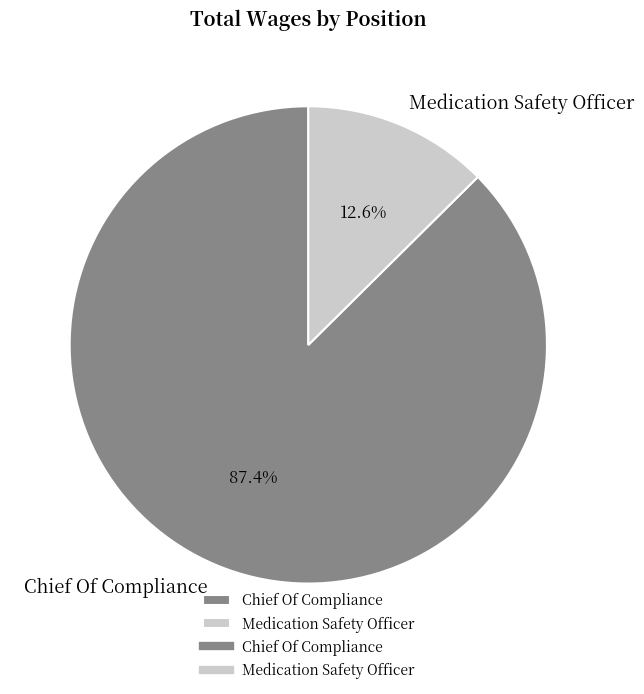

Between Chief Of Compliance and Medication Safety Officer, which is larger?

Chief Of Compliance